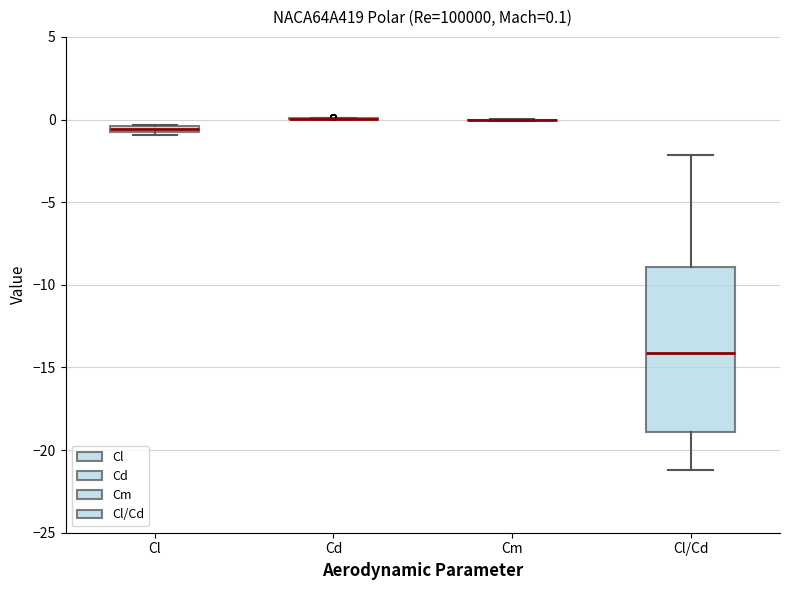

Comparing the boxes themselves (not the whiskers), which one is the tallest?

Cl/Cd